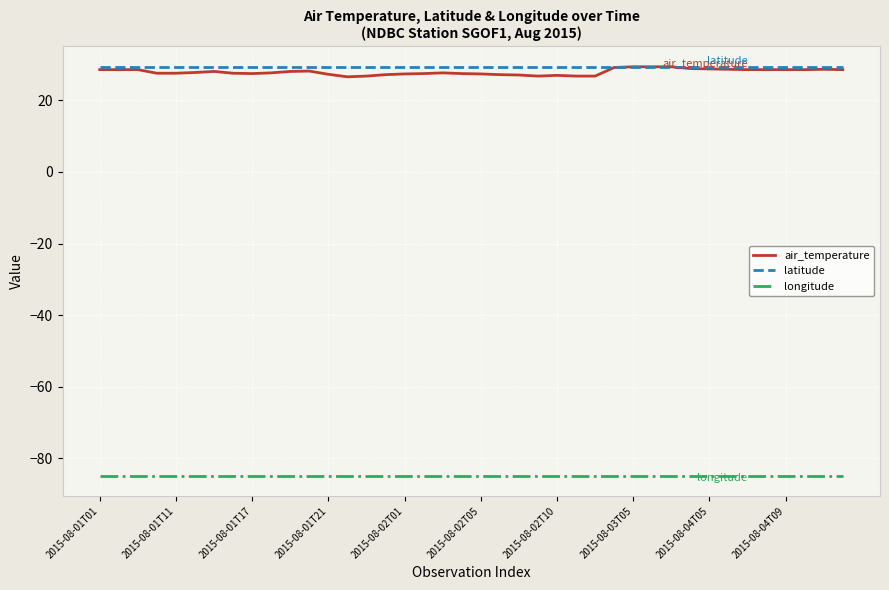

Which series has the largest range (max minus min)?

air_temperature